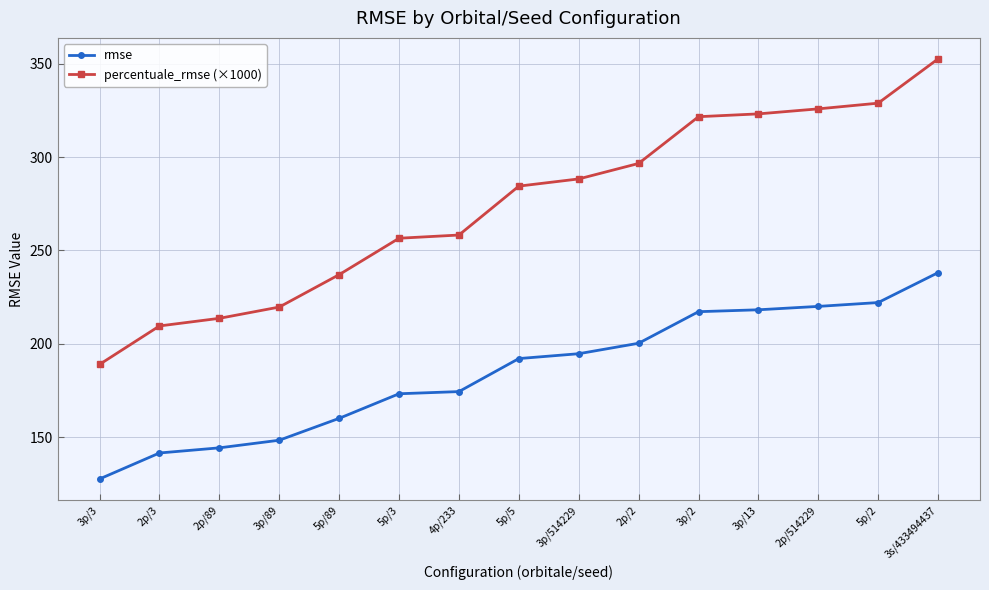

What is the label of the 7th point from the left?

4p/233